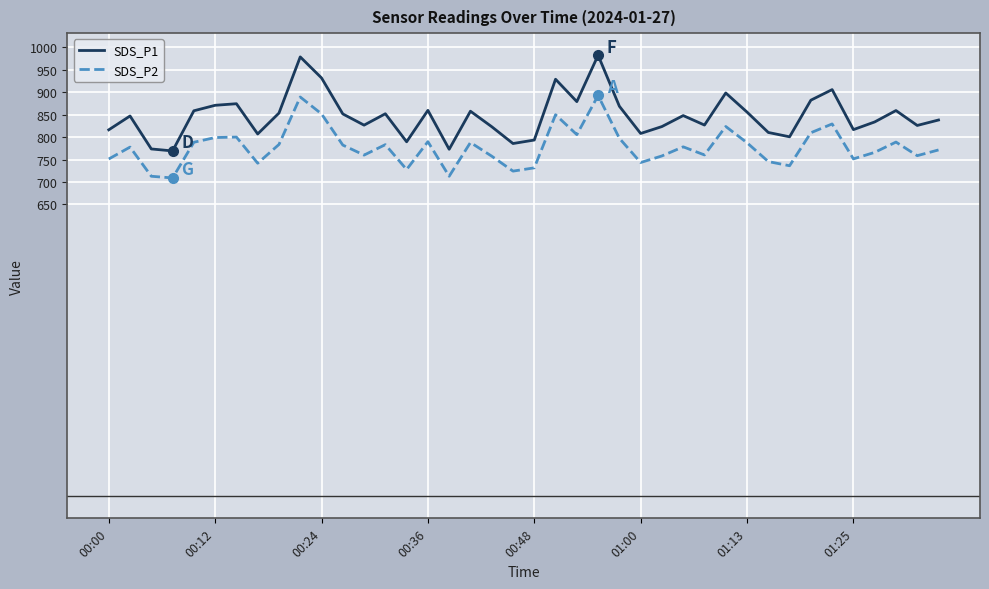

What is the minimum value shown in the chart?

708.9